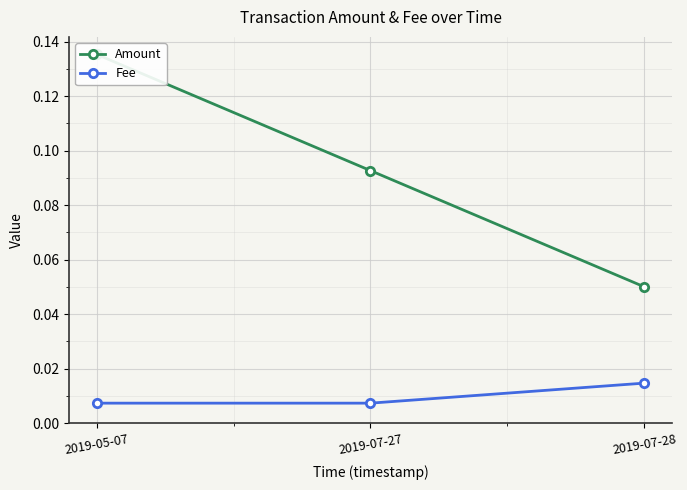

The value of Fee at 2019-07-28 is 0.0. True or false?

False